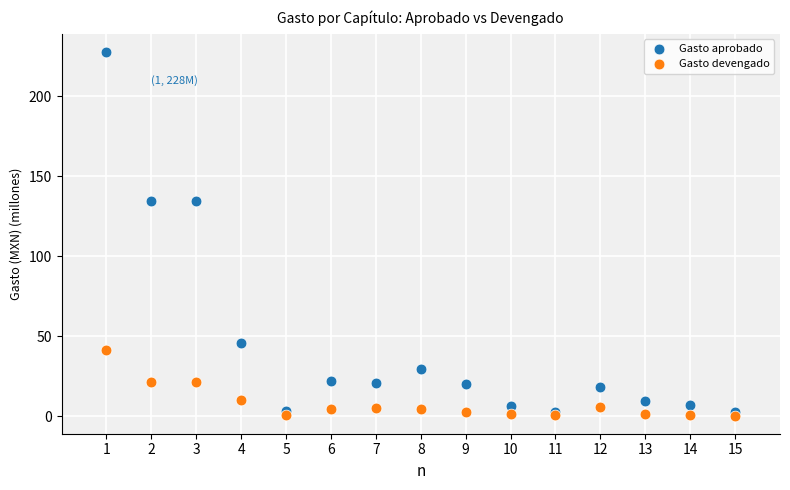

What are all the series names shown in the legend?

Gasto aprobado, Gasto devengado